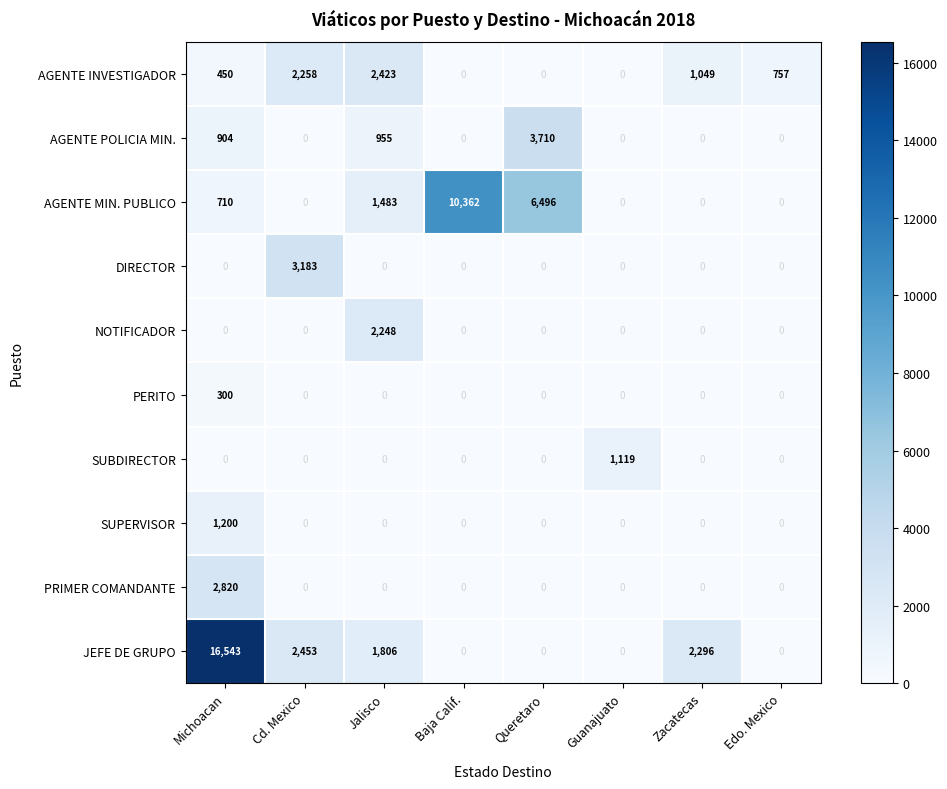

True or false: NOTIFICADOR has a value of 0 at Cd. Mexico.

True